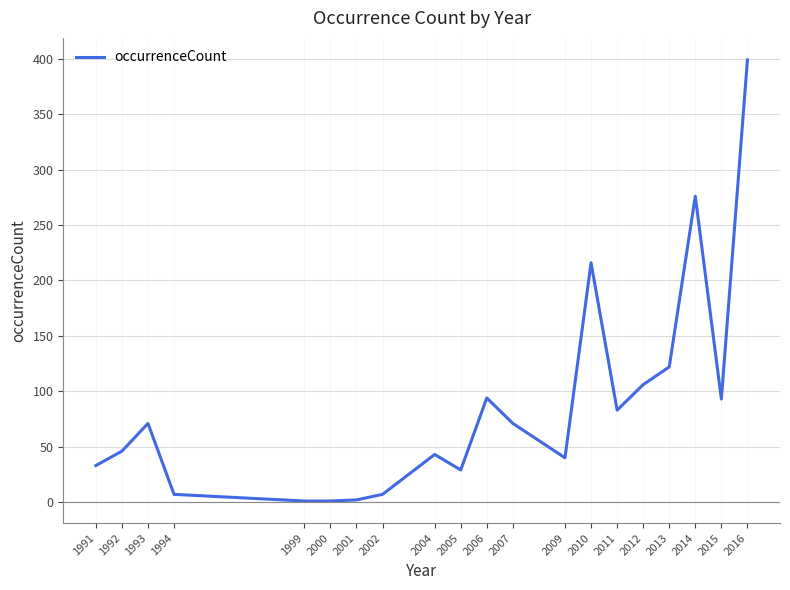

Where is the data nearest to the value 200?

2010